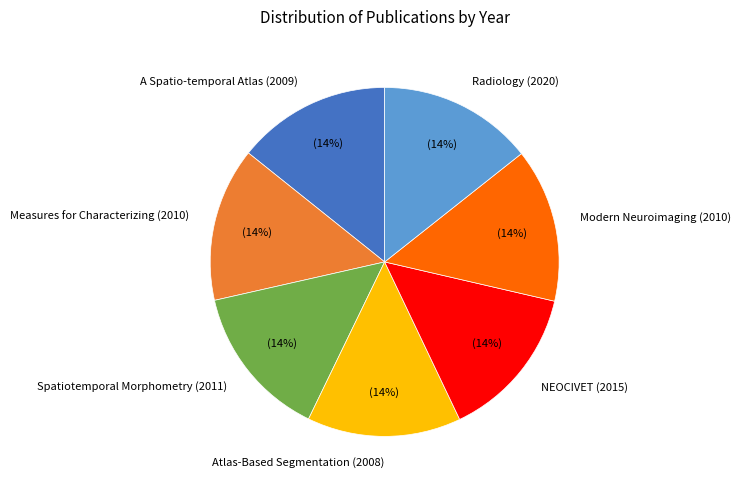

To the nearest percent, what is the combined percentage of A Spatio-temporal Atlas (2009) and Atlas-Based Segmentation (2008)?

29%